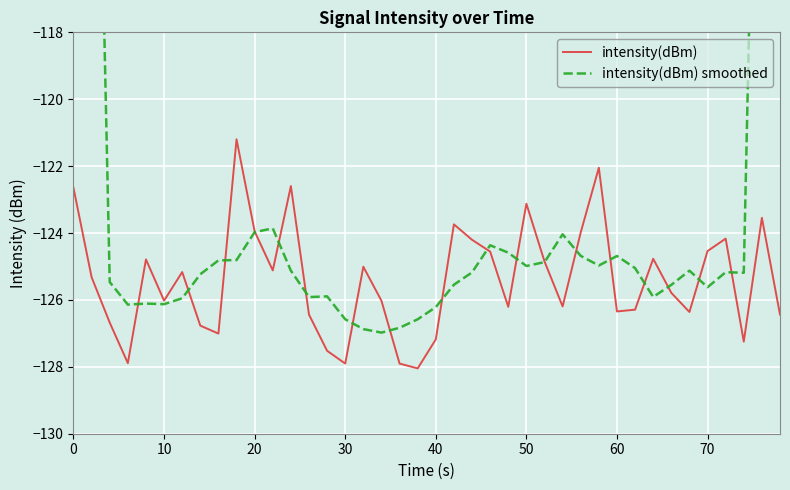

Is it true that intensity(dBm) equals -73.6 at 50?

False